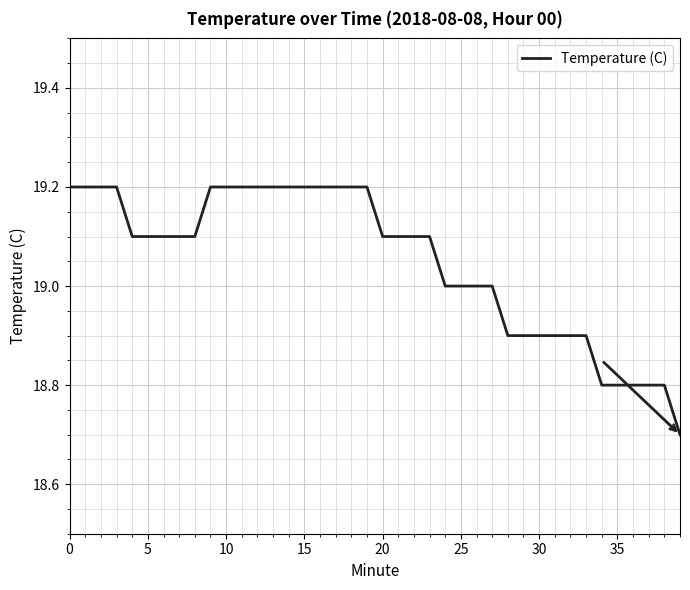

Reading right to left, extract all data points from this chart.

18.7	18.8	18.8	18.8	18.8	18.8	18.9	18.9	18.9	18.9	18.9	18.9	19.0	19.0	19.0	19.0	19.1	19.1	19.1	19.1	19.2	19.2	19.2	19.2	19.2	19.2	19.2	19.2	19.2	19.2	19.2	19.1	19.1	19.1	19.1	19.1	19.2	19.2	19.2	19.2